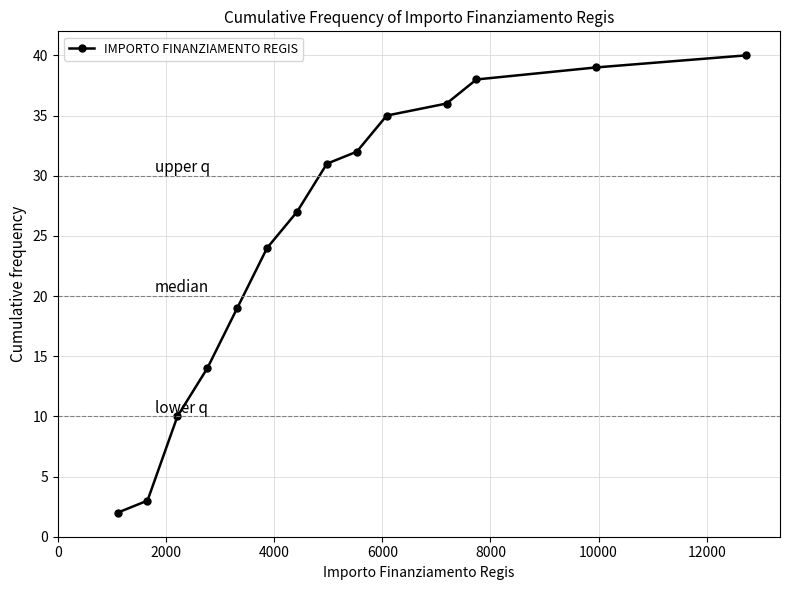

True or false: there are more than 0 points higher than both neighbors.

False